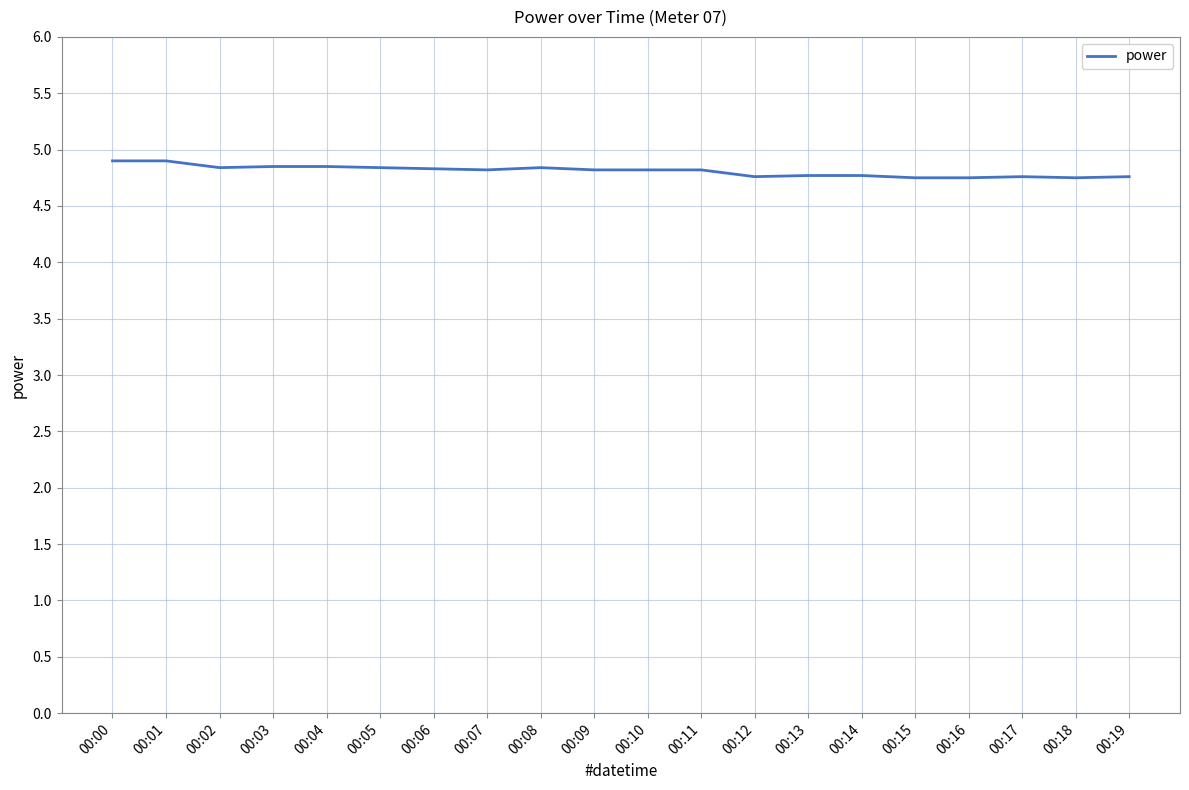

Is it true that the value at 00:01 is 3.3?

False